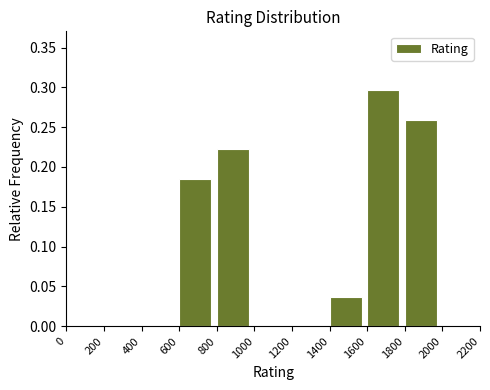

Reading left to right, list every bar in this chart as the range it spans on the x-axis followed by its height. The values are not printed on the chart, so give them approximately, as read against the axis.

0 to 200: 0
200 to 400: 0
400 to 600: 0
600 to 800: 0.185
800 to 1000: 0.220
1000 to 1200: 0
1200 to 1400: 0
1400 to 1600: 0.035
1600 to 1800: 0.295
1800 to 2000: 0.260
2000 to 2200: 0